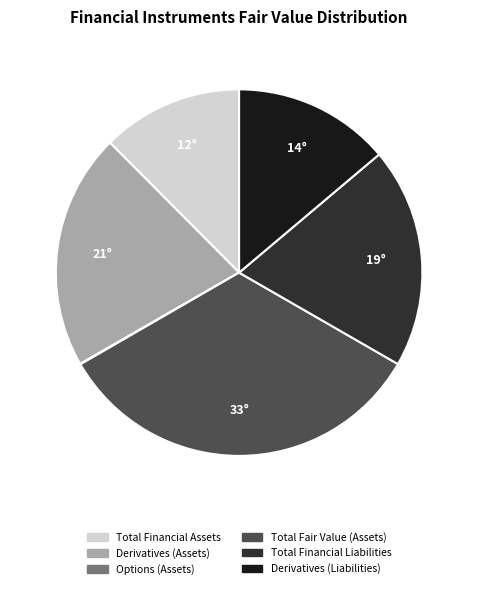

Is there any slice that represents more than half of the pie?

No